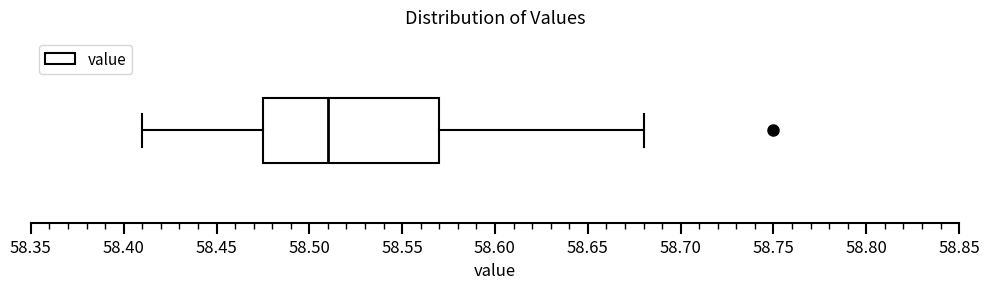

Where does the median line of the box sit on the x-axis? The values are not printed on the chart, so give them approximately, as read against the axis.

58.510